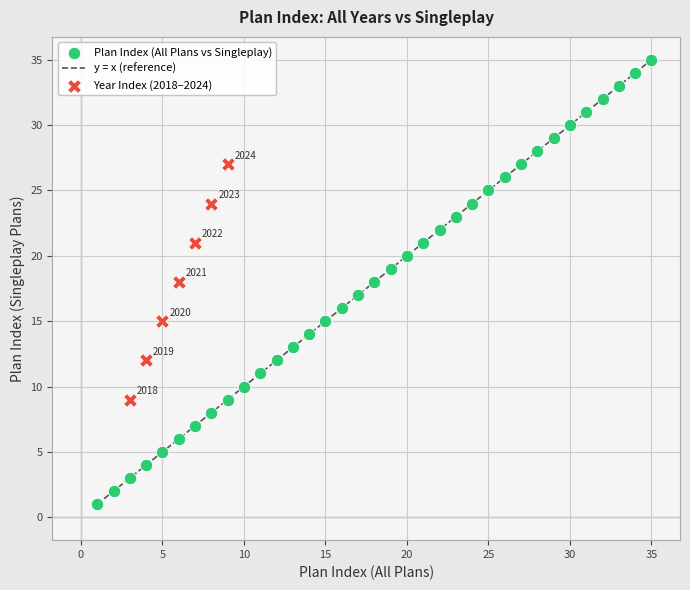

Which series reaches the maximum Y coordinate?

Plan Index (All Plans vs Singleplay)